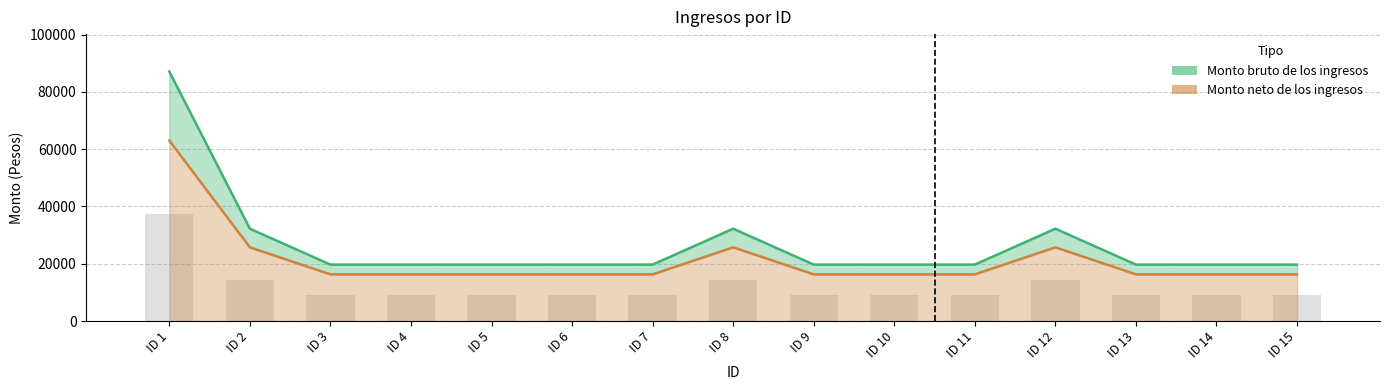

True or false: Monto neto de los ingresos has a value of 25736.2 at ID 8.

True